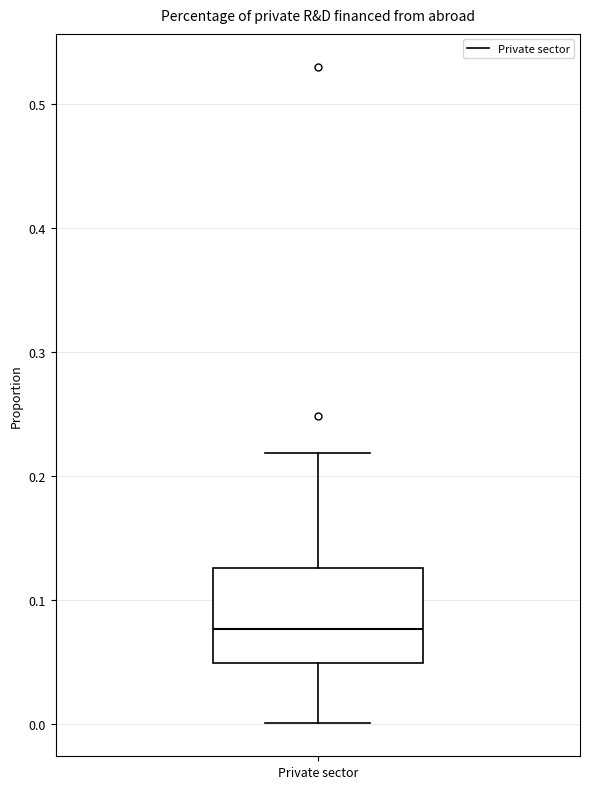

Where does the median line of the box for Private sector sit on the y-axis? The values are not printed on the chart, so give them approximately, as read against the axis.

0.08